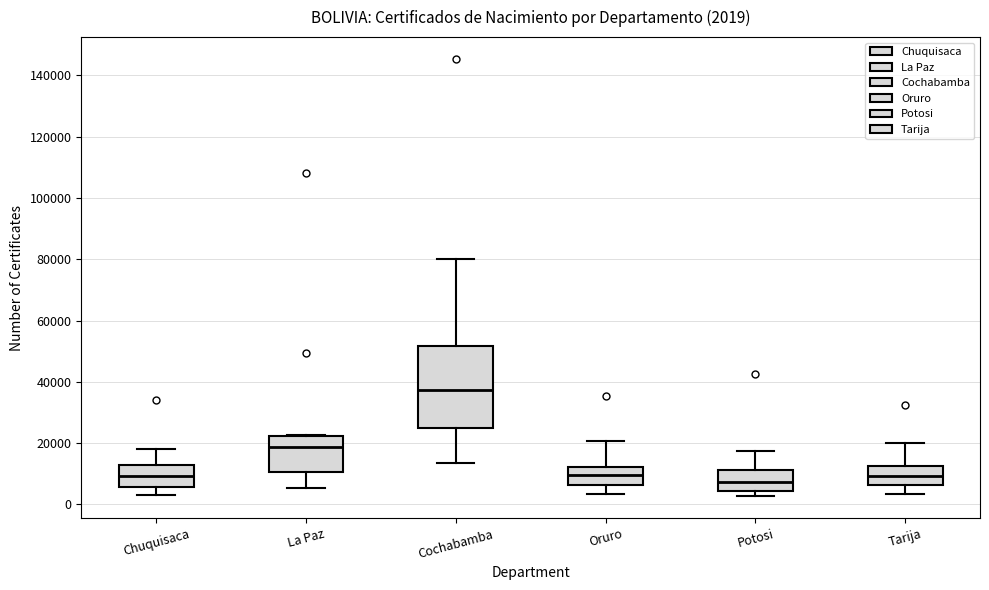

Which box is the tallest, from its lower edge to its upper edge?

Cochabamba